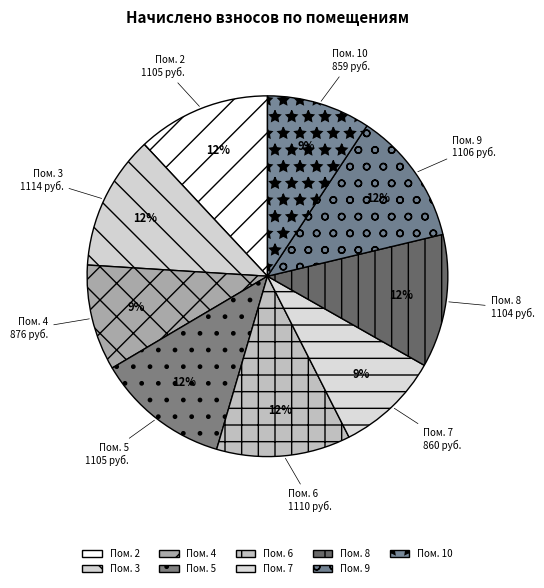

The Пом. 6 slice represents 20% of the pie. True or false?

False